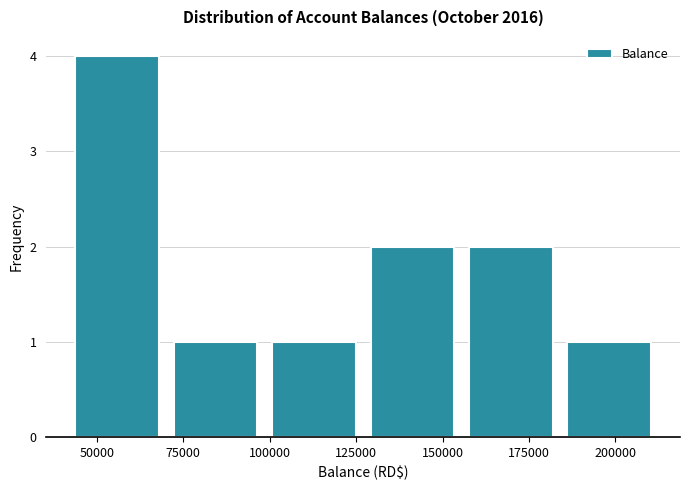

What is the height of the bar covering 125000 to 155000 on the x-axis? Neither the bar edges nor the heights are printed on the chart, so give them approximately, as read against the axes.

2